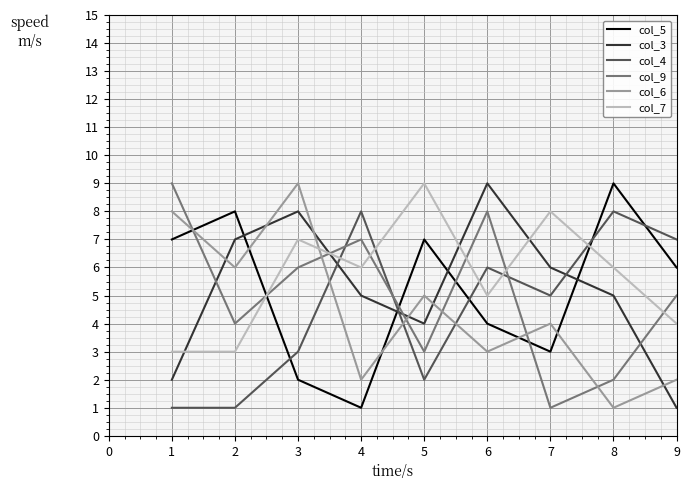

At how many categories does at least one series exceed 1?

9